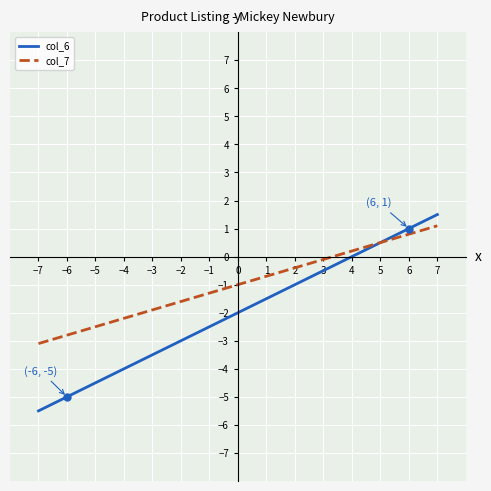

Rank the series by their average value, from highest to lowest.

col_7, col_6